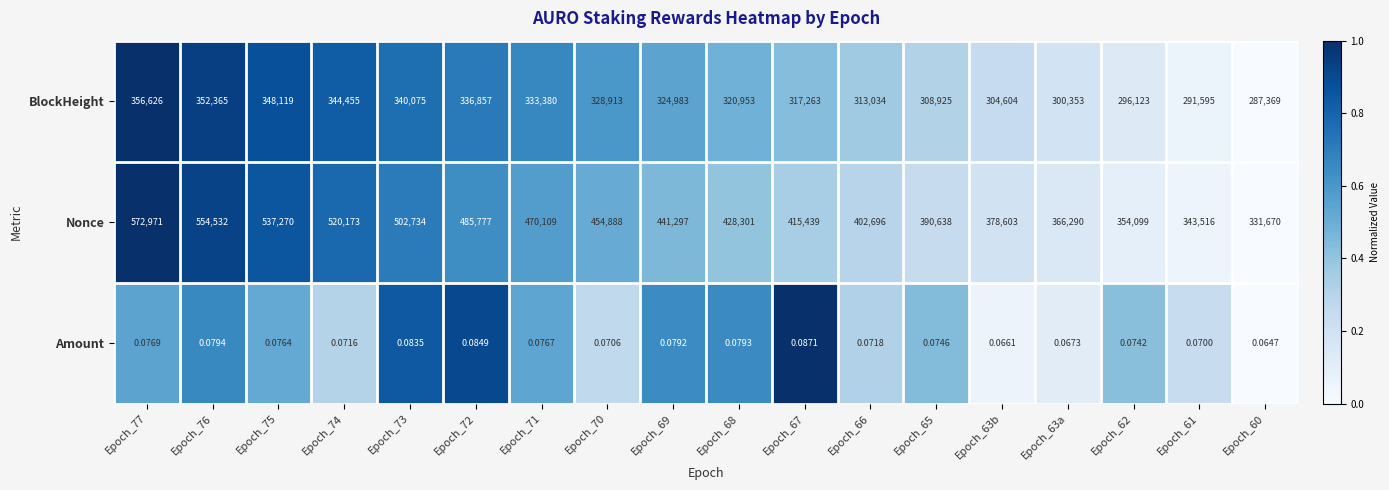

Rank the series by their average value, from lowest to highest.

Amount, BlockHeight, Nonce